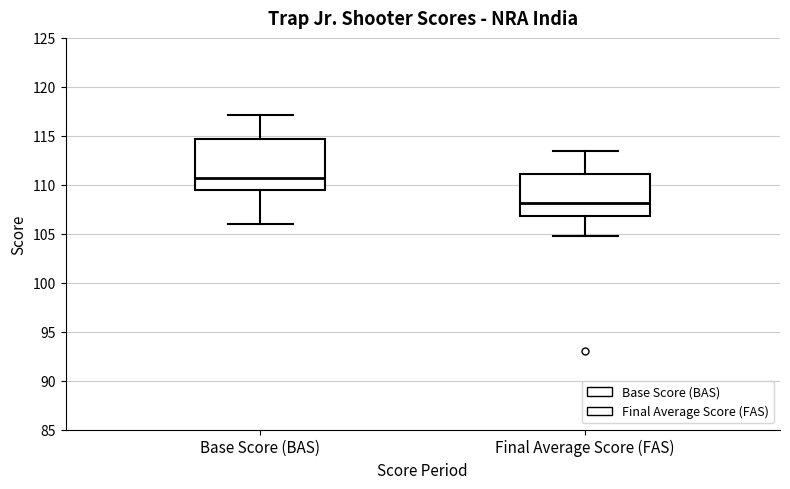

Reading left to right, transcribe this box plot: for each box, give where its median line is, the range the box spans, and where its two whiskers end, as read against the y-axis. The values are not printed on the chart, so give them approximately, as read against the axis.

Base Score (BAS): median 110.5, box 109.5 to 114.5, whiskers 106.0 to 117.0
Final Average Score (FAS): median 108.0, box 107.0 to 111.0, whiskers 105.0 to 113.5